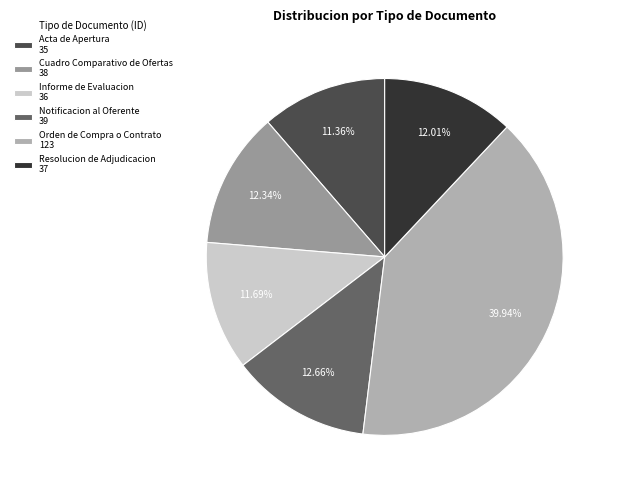

Between Notificacion al Oferente and Resolucion de Adjudicacion, which is larger?

Notificacion al Oferente